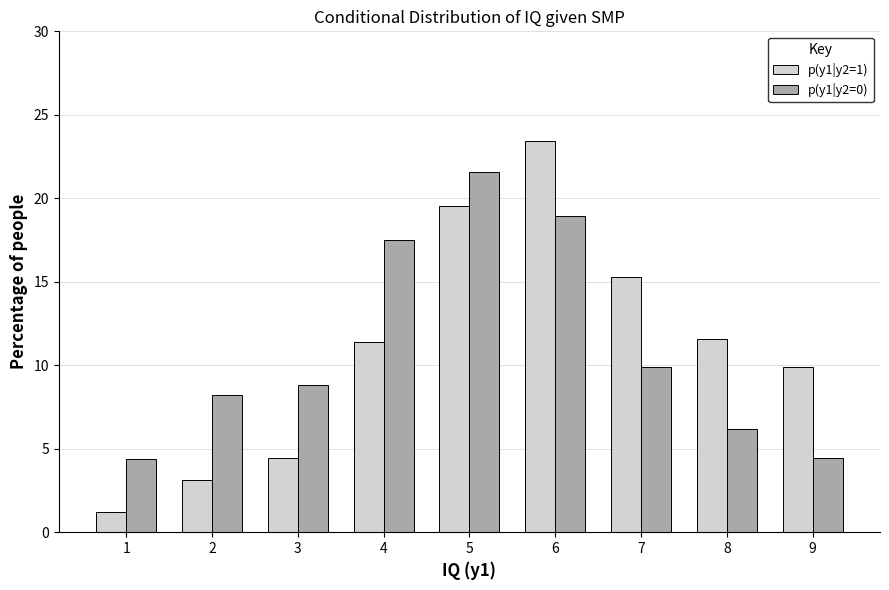

What is the sum of the p(y1|y2=1) values at 5 and 3?

24.0